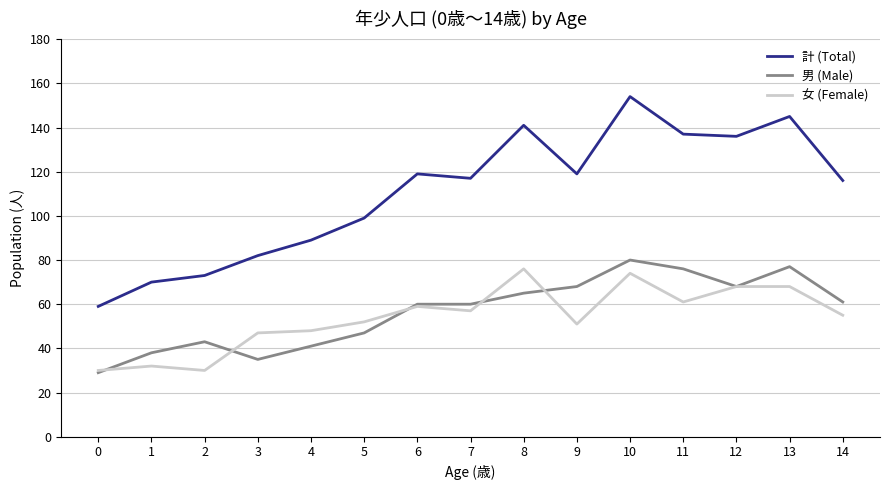

Reading left to right, what are all the values shown in this chart?

計 (Total): 0=59	1=70	2=73	3=82	4=89	5=99	6=119	7=117	8=141	9=119	10=154	11=137	12=136	13=145	14=116
男 (Male): 0=29	1=38	2=43	3=35	4=41	5=47	6=60	7=60	8=65	9=68	10=80	11=76	12=68	13=77	14=61
女 (Female): 0=30	1=32	2=30	3=47	4=48	5=52	6=59	7=57	8=76	9=51	10=74	11=61	12=68	13=68	14=55